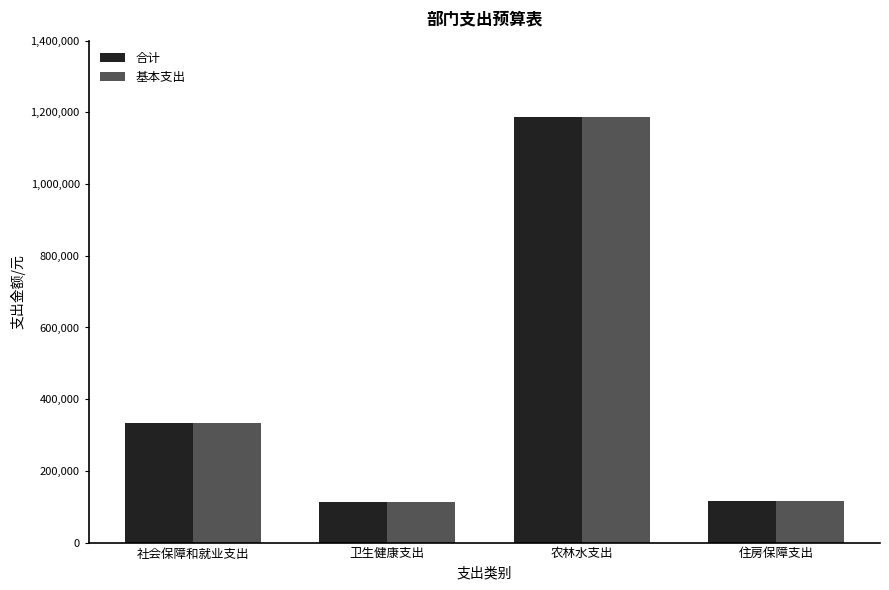

What is the average value of the 基本支出 series?

436521.8